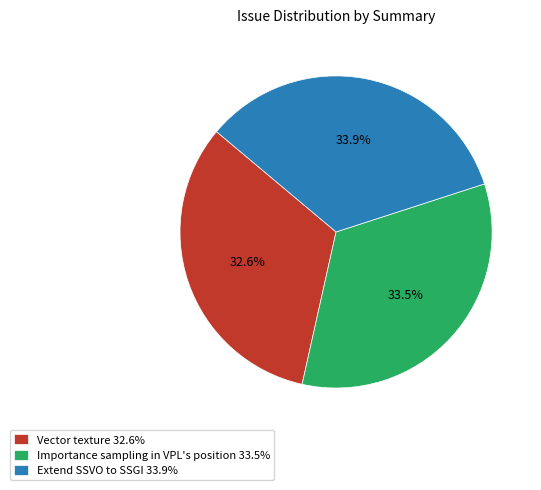

What is the ratio of the value at Importance sampling in VPL's position 33.5% to the value at Vector texture 32.6%?

1.0